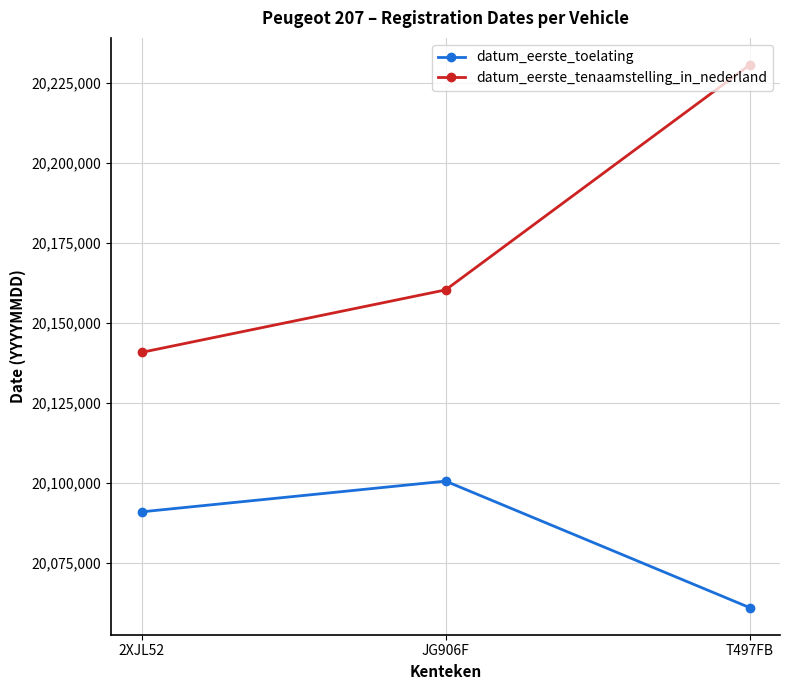

Where is datum_eerste_tenaamstelling_in_nederland nearest to the value 20185668?

JG906F